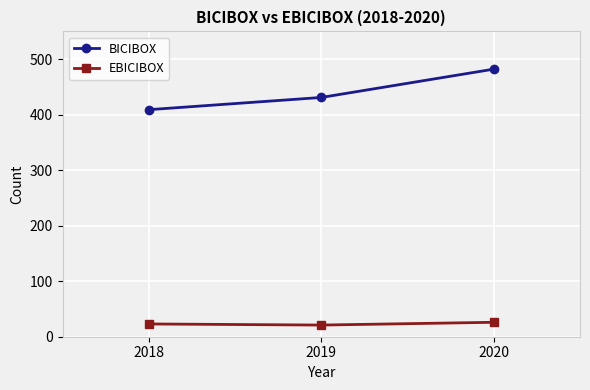

What is the sum of the EBICIBOX values at 2018 and 2019?

44